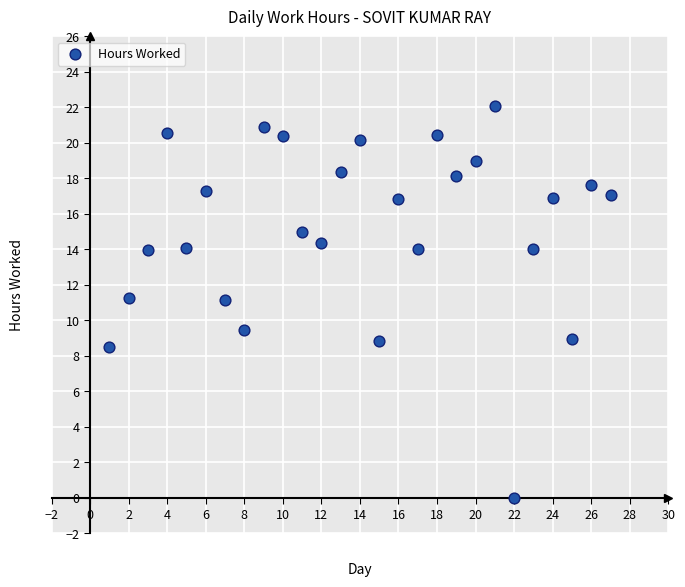

What is the range of X values (max minus min)?

26.0